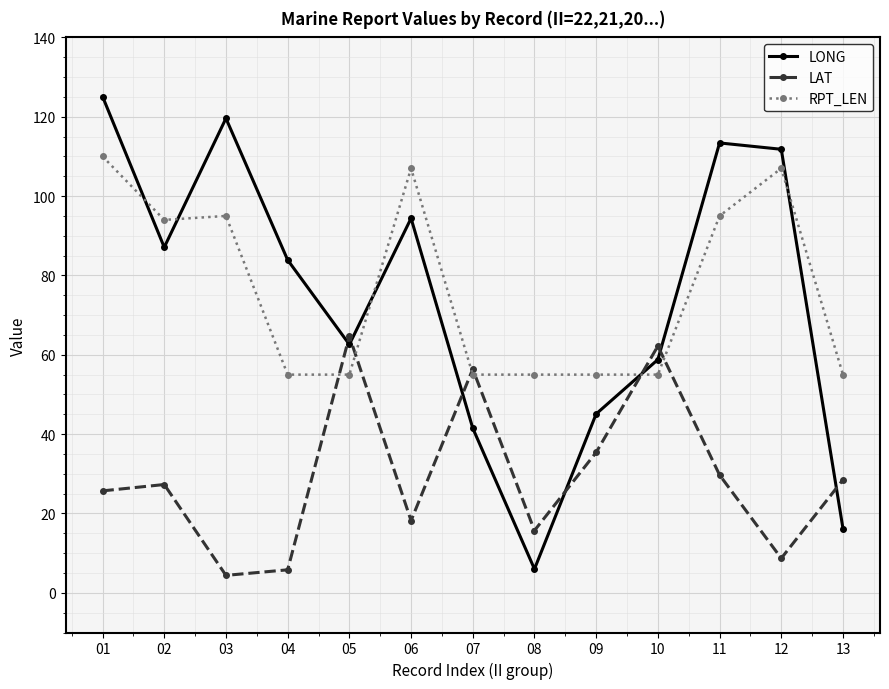

True or false: LAT has a value of 12.7 at 02.

False